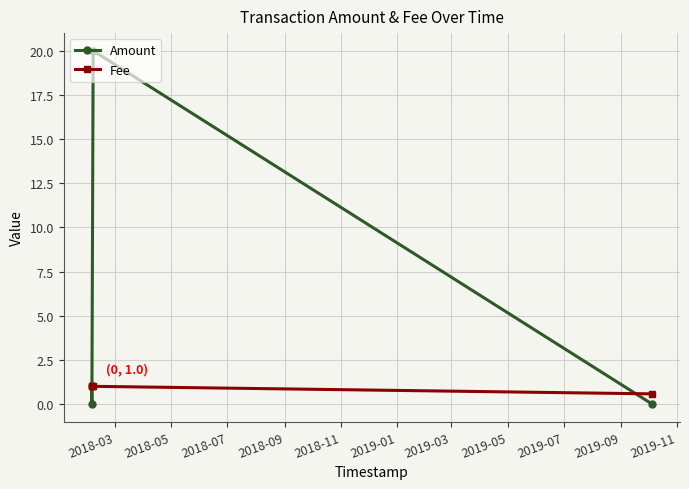

True or false: Fee has more than 2 interior local peaks.

False